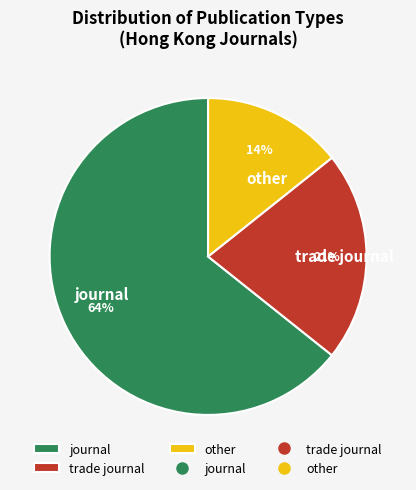

Do other and journal together represent more than half of the pie?

Yes